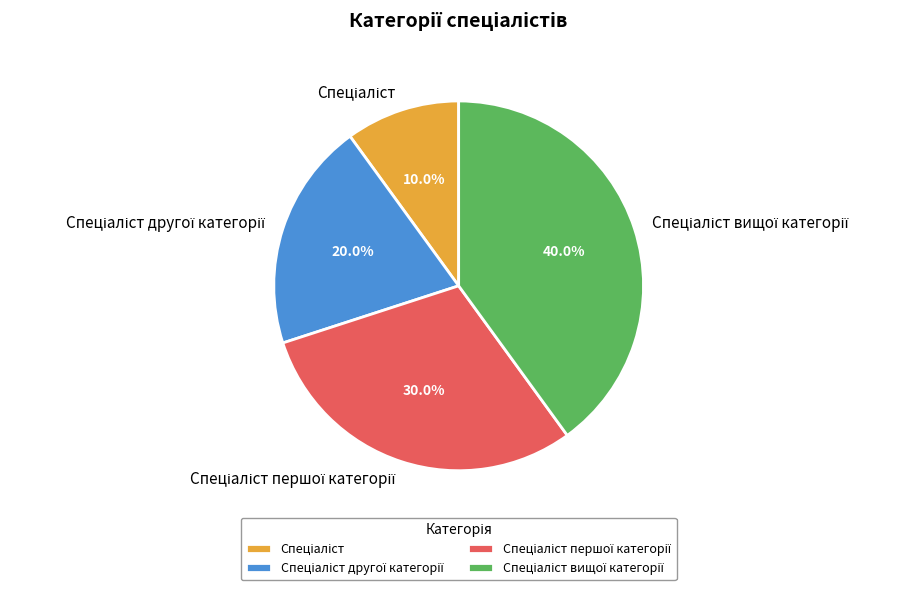

Is there a majority slice in this chart?

No